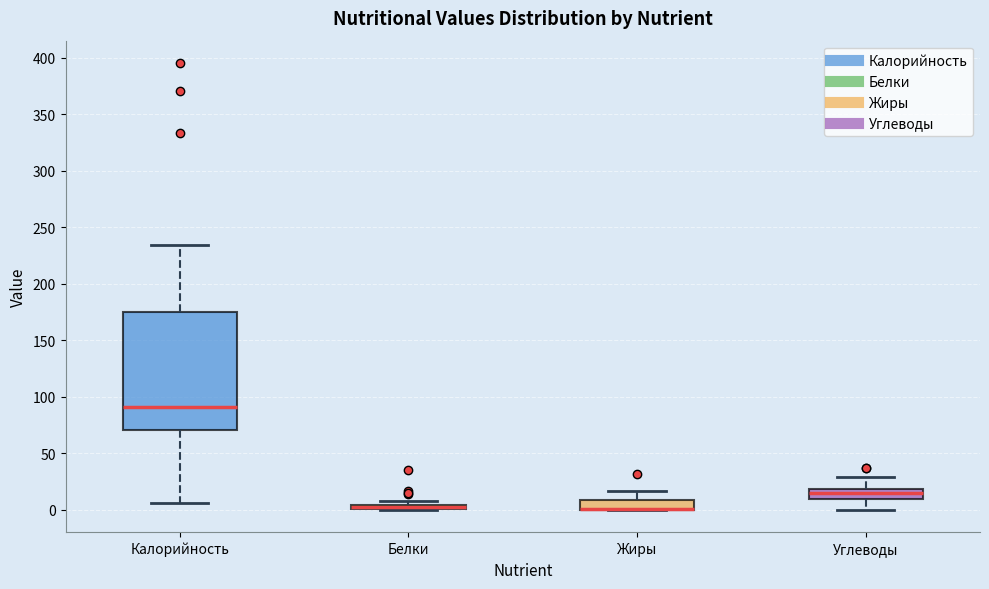

Comparing the boxes themselves (not the whiskers), which one is the tallest?

Калорийность